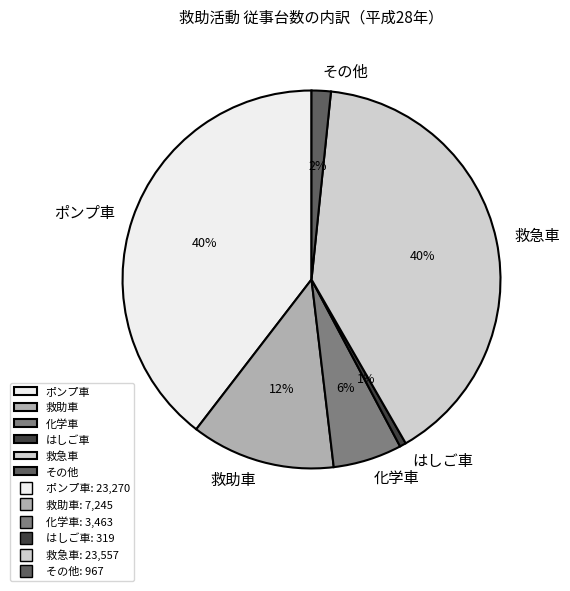

Between 化学車 and 救助車, which is larger?

救助車